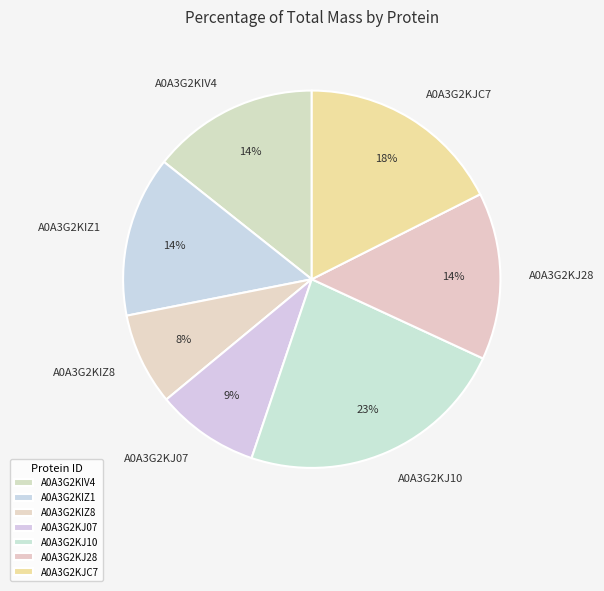

Is it true that A0A3G2KIZ8 is 8% of the pie?

True